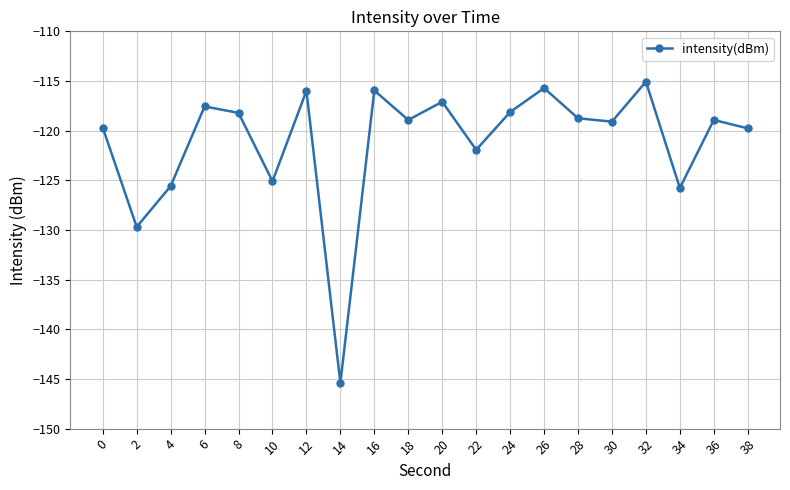

Where is the first local minimum?

2